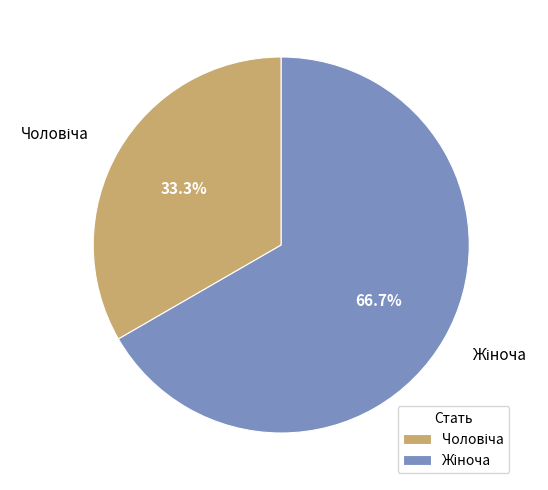

To the nearest percent, what portion does Жіноча represent?

67%